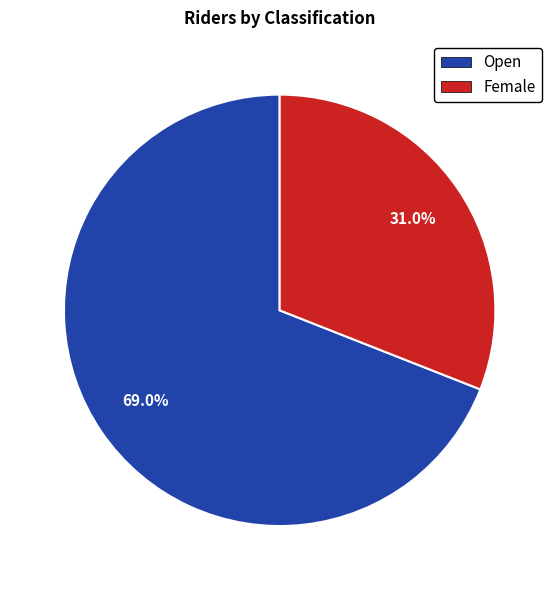

Count the number of slices in the pie.

2